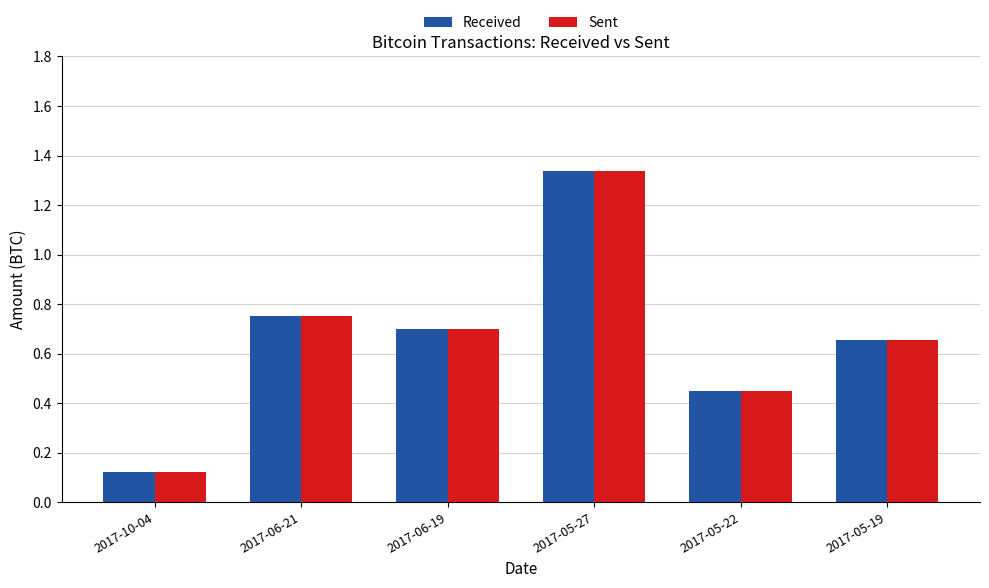

What is the total value across all series at 2017-05-22?

0.9